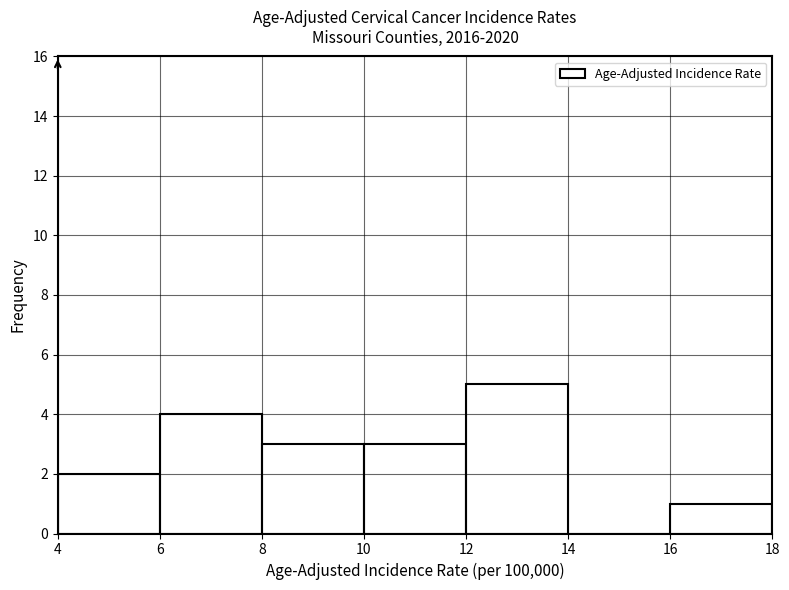

What is the height of the bar covering 8 to 10 on the x-axis? The values are not printed on the chart, so give them approximately, as read against the axis.

3